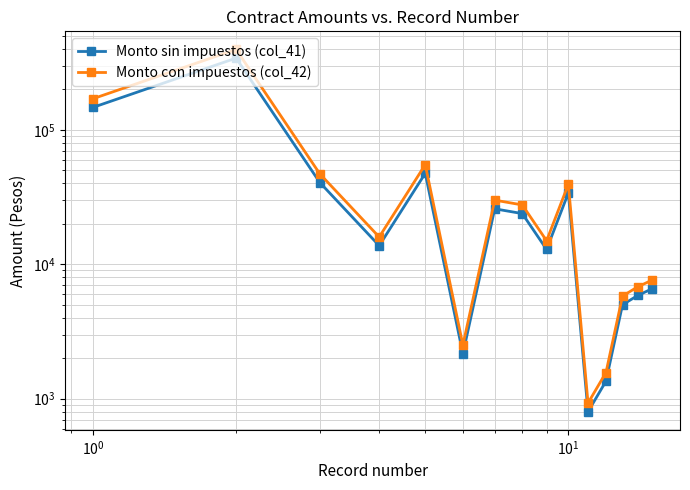

In Monto sin impuestos (col_41), how many points are lower than both neighbors (excluding endpoints)?

4